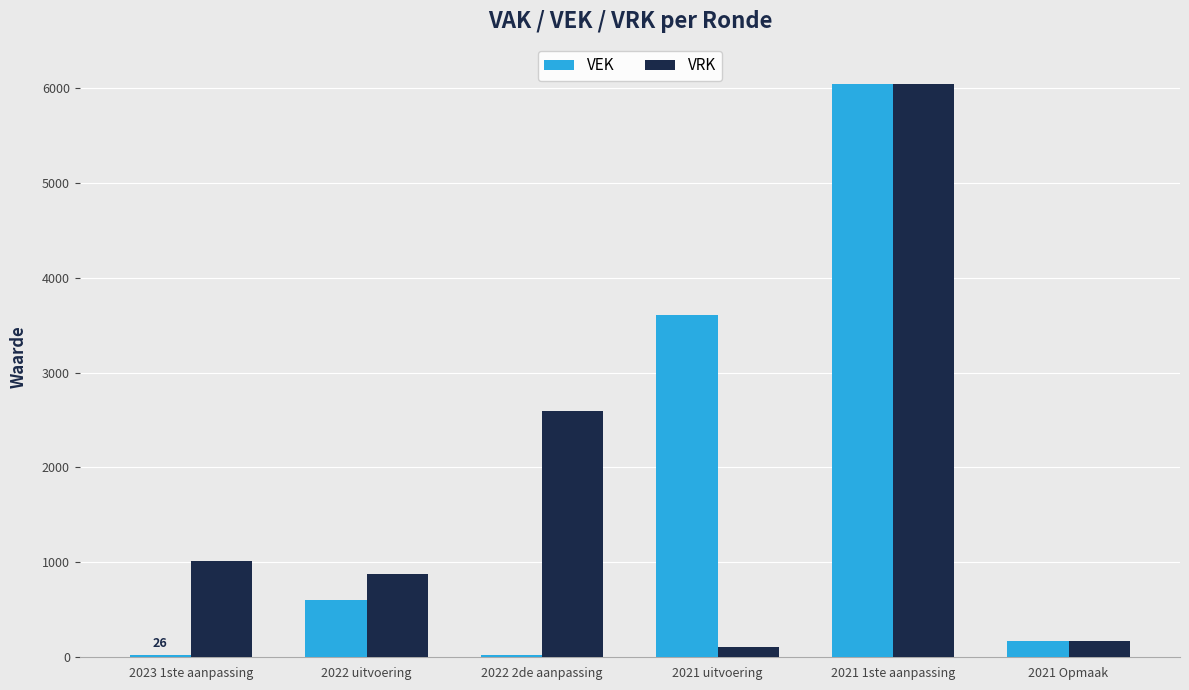

Is the value of VRK at 2022 uitvoering greater than the value of VEK at 2021 Opmaak?

Yes